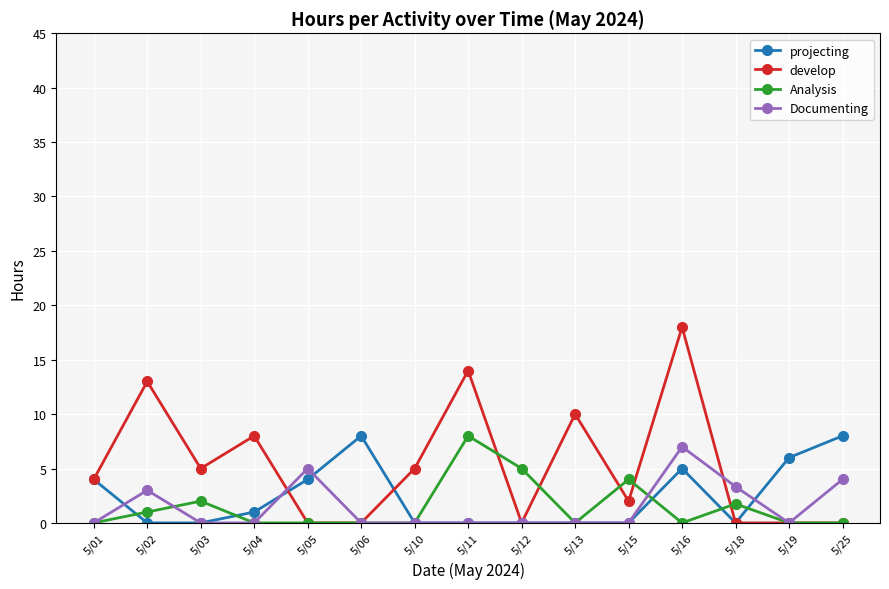

Is it true that develop equals 5.0 at 5/03?

True